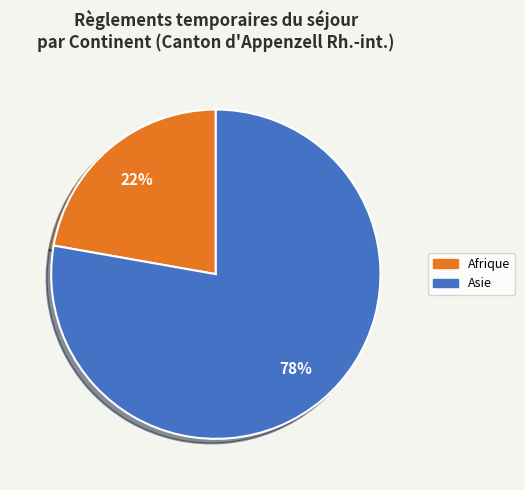

Is there any slice that represents more than half of the pie?

Yes